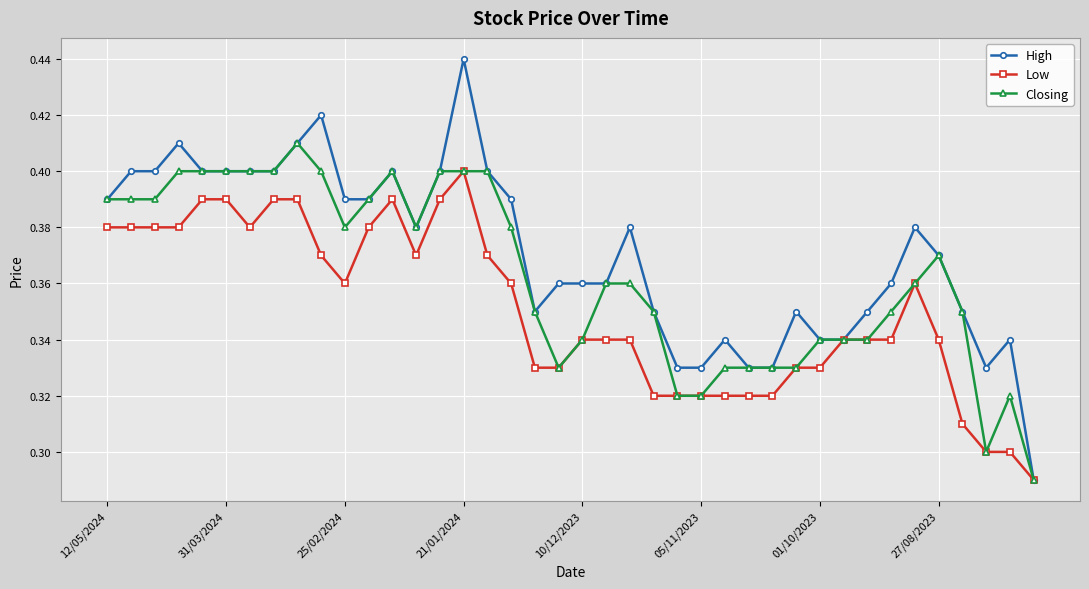

At how many categories does at least one series exceed 0?

40